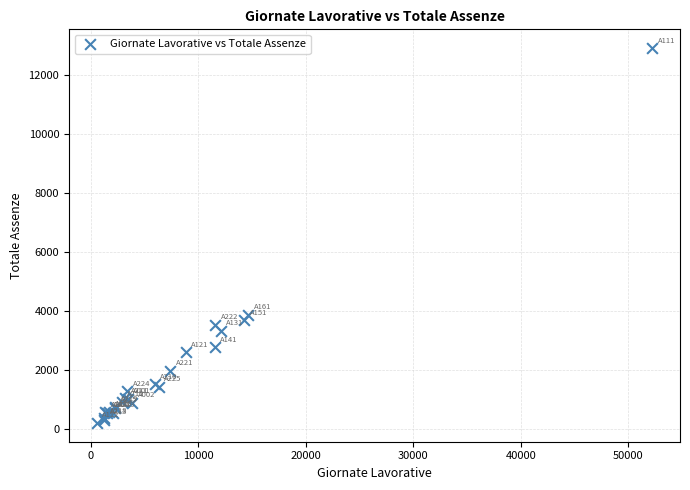

What Y value in the scatter plot is closest to 6567?

3879.0